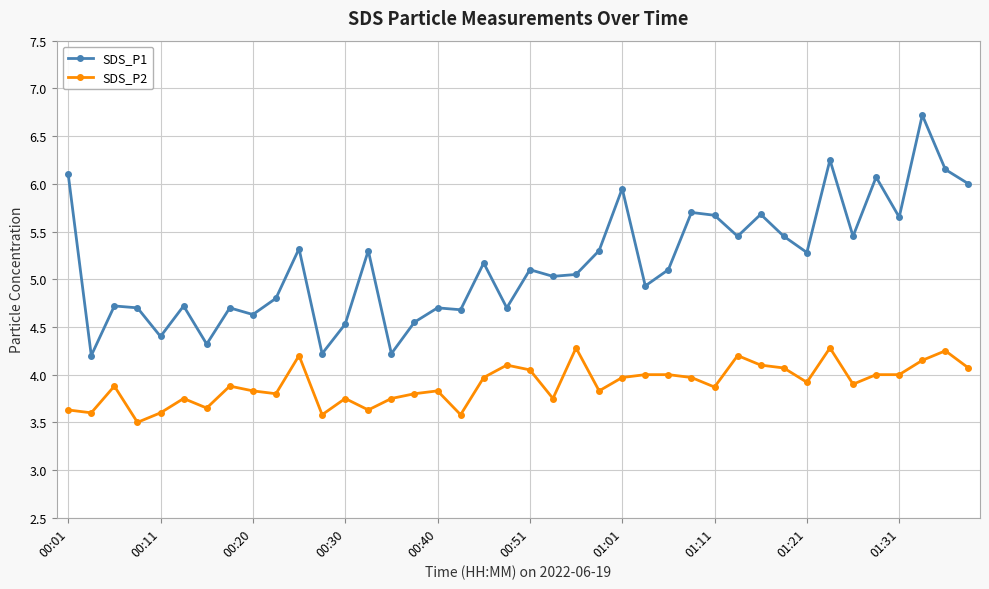

At how many categories does at least one series exceed 3?

40